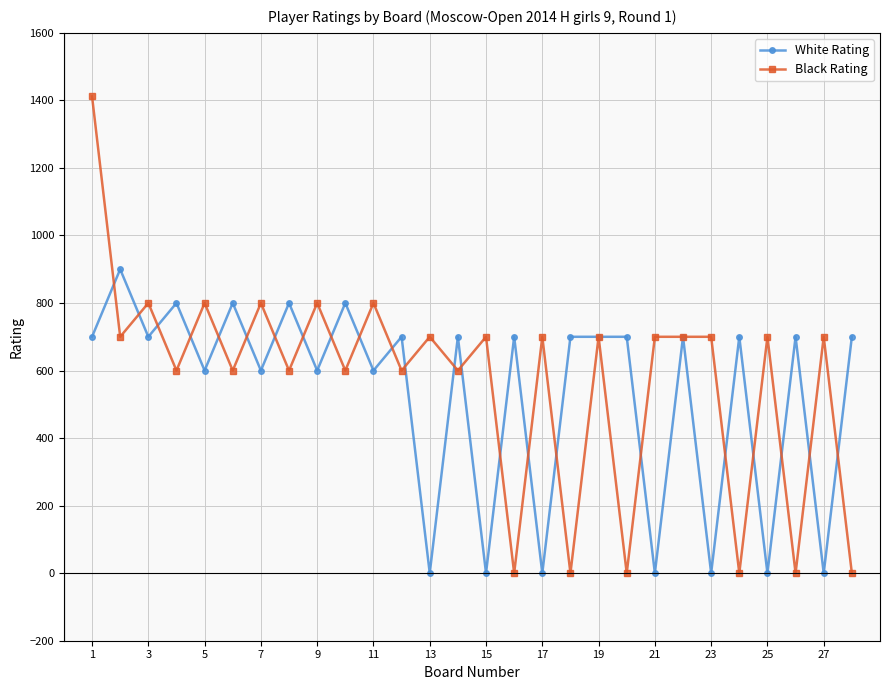

Which series has the widest spread of values?

Black Rating